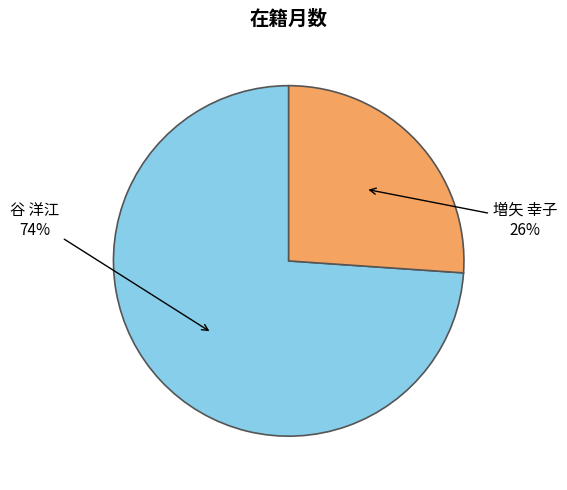

True or false: 増矢 幸子 accounts for 26% of the total.

True